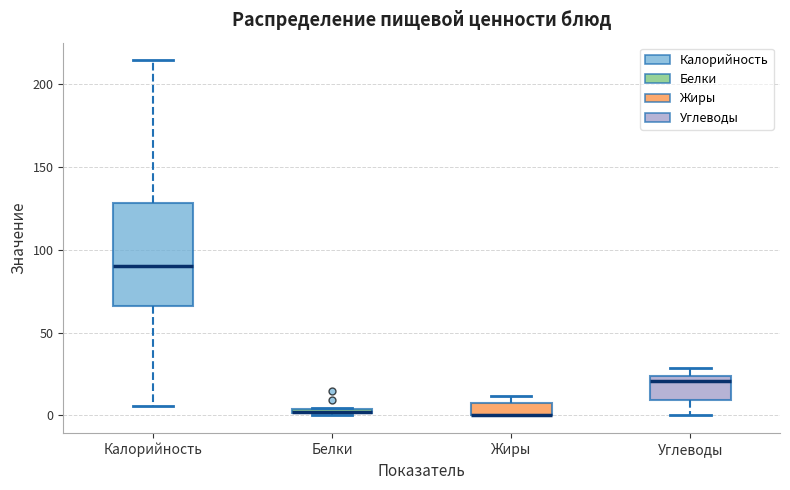

Where is the upper edge of the box for Углеводы on the y-axis? The values are not printed on the chart, so give them approximately, as read against the axis.

25